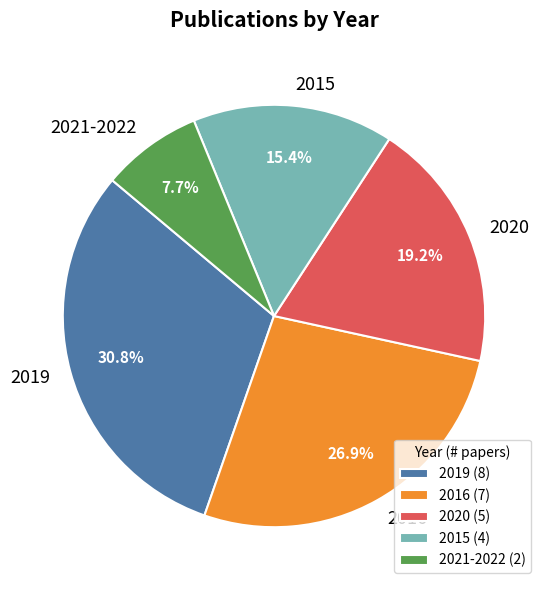

Which category has the smallest portion of the pie?

2021-2022